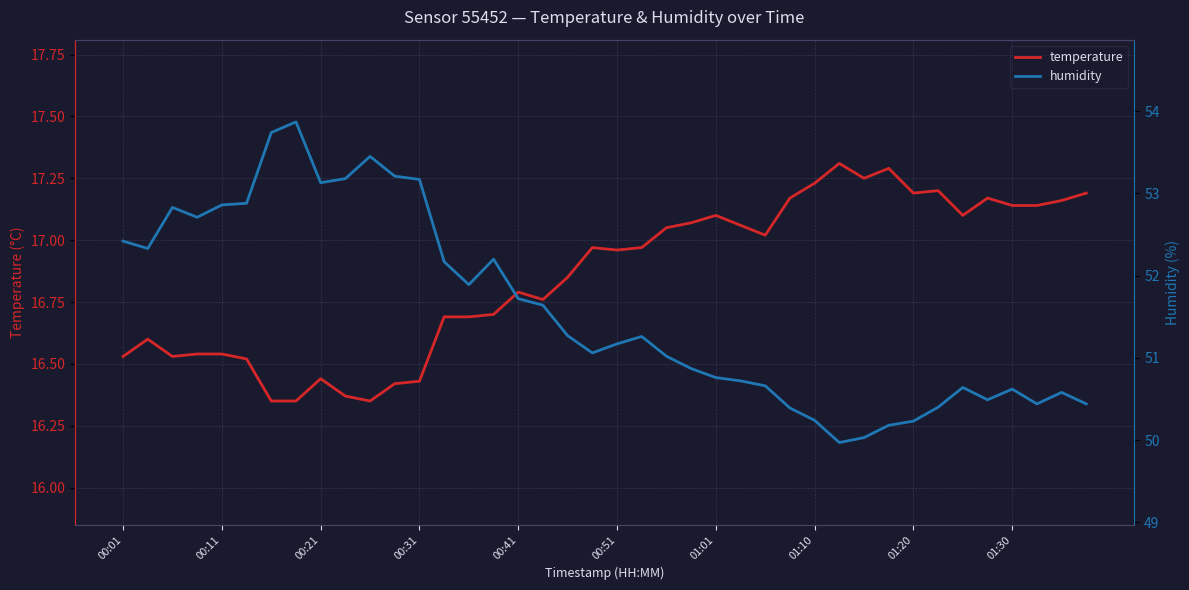

Reading left to right, what are all the values shown in this chart?

temperature: 16.5	16.6	16.5	16.5	16.5	16.5	16.4	16.4	16.4	16.4	16.4	16.4	16.4	16.7	16.7	16.7	16.8	16.8	16.9	17.0	17.0	17.0	17.1	17.1	17.1	17.1	17.0	17.2	17.2	17.3	17.2	17.3	17.2	17.2	17.1	17.2	17.1	17.1	17.2	17.2
humidity: 52.4	52.3	52.8	52.7	52.9	52.9	53.7	53.9	53.1	53.2	53.5	53.2	53.2	52.2	51.9	52.2	51.7	51.6	51.3	51.1	51.2	51.3	51.0	50.9	50.8	50.7	50.7	50.4	50.2	50.0	50.0	50.2	50.2	50.4	50.6	50.5	50.6	50.4	50.6	50.4